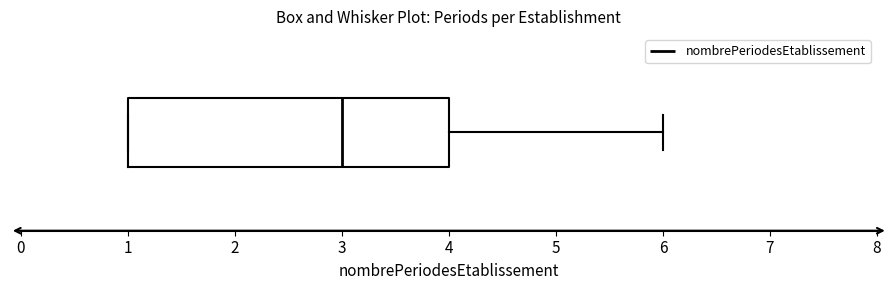

Where does the right whisker of the box end on the x-axis? The values are not printed on the chart, so give them approximately, as read against the axis.

6